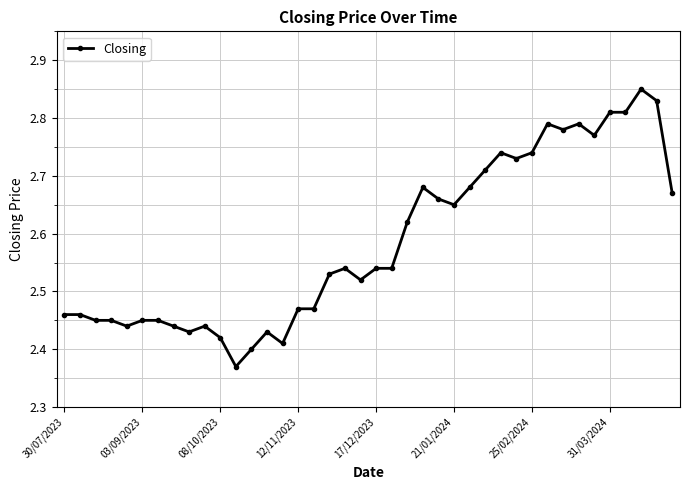

True or false: the data has more than 0 interior local peaks.

True